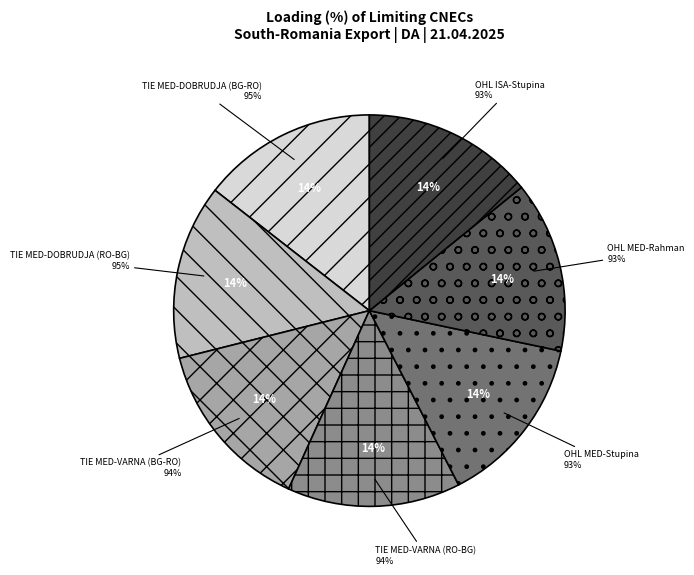

How much of the chart is everything except BG_RO_CO_00004?

85.7%